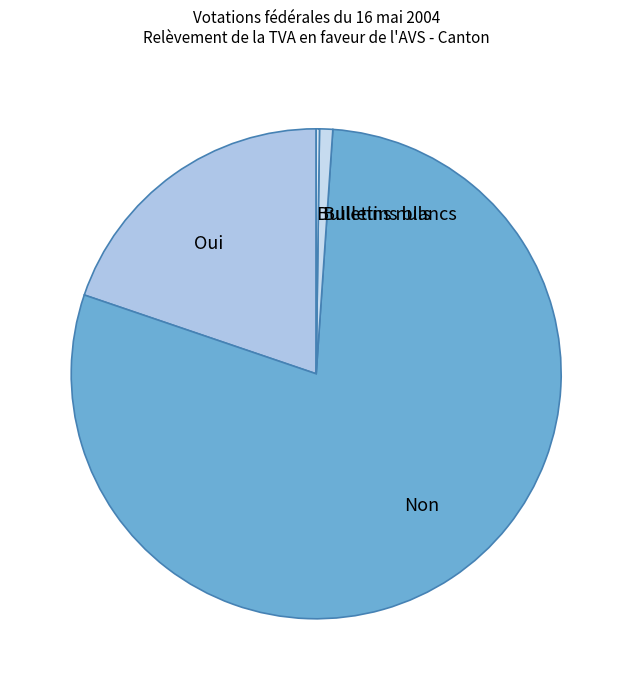

Do Oui and Non together represent more than half of the pie?

Yes